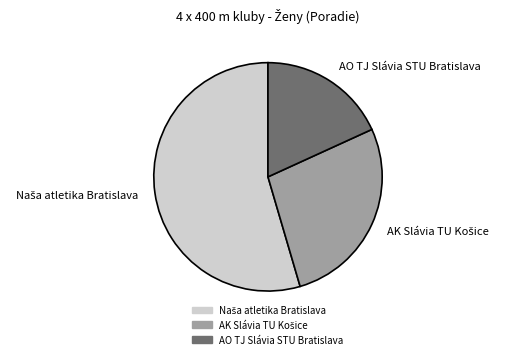

Is there a majority slice in this chart?

Yes